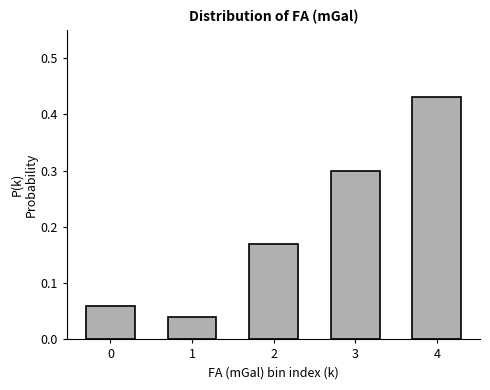

Which label corresponds to the largest value in the chart?

4